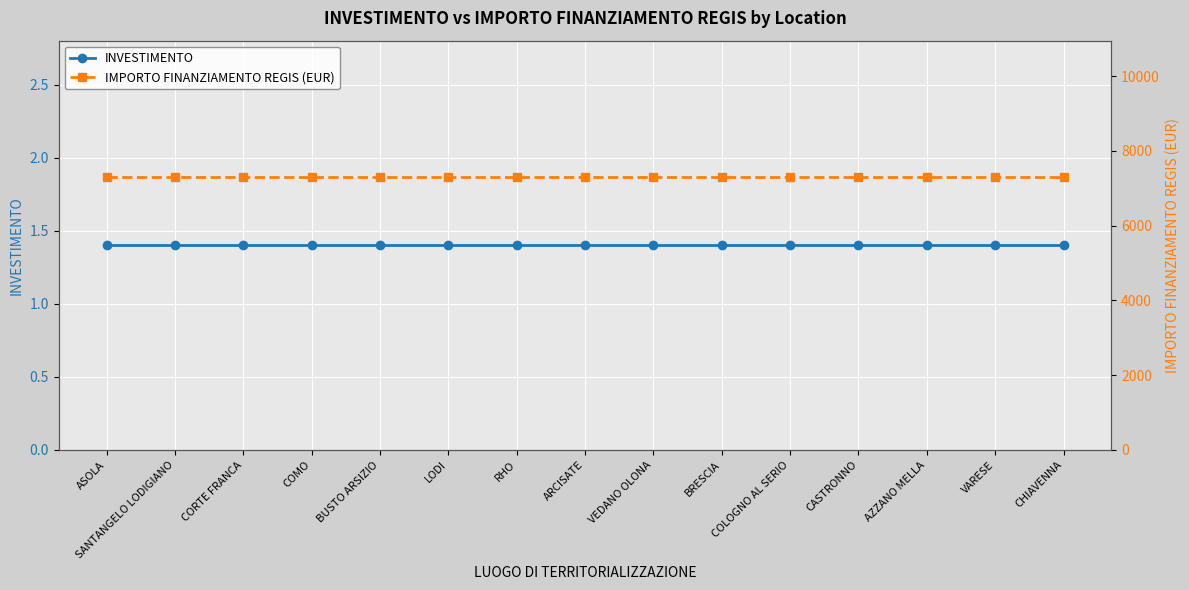

What is the total value across all series at AZZANO MELLA?

7302.4